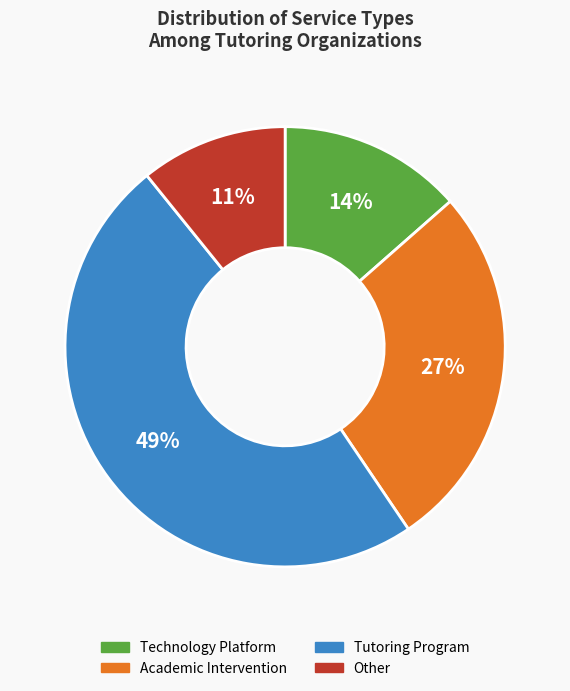

Count the number of slices in the pie.

4